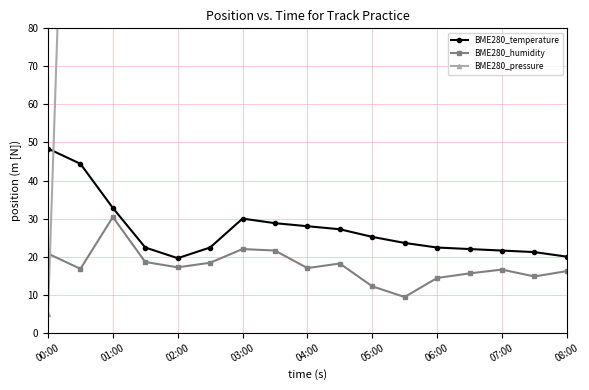

True or false: BME280_temperature and BME280_humidity cross at least once.

False